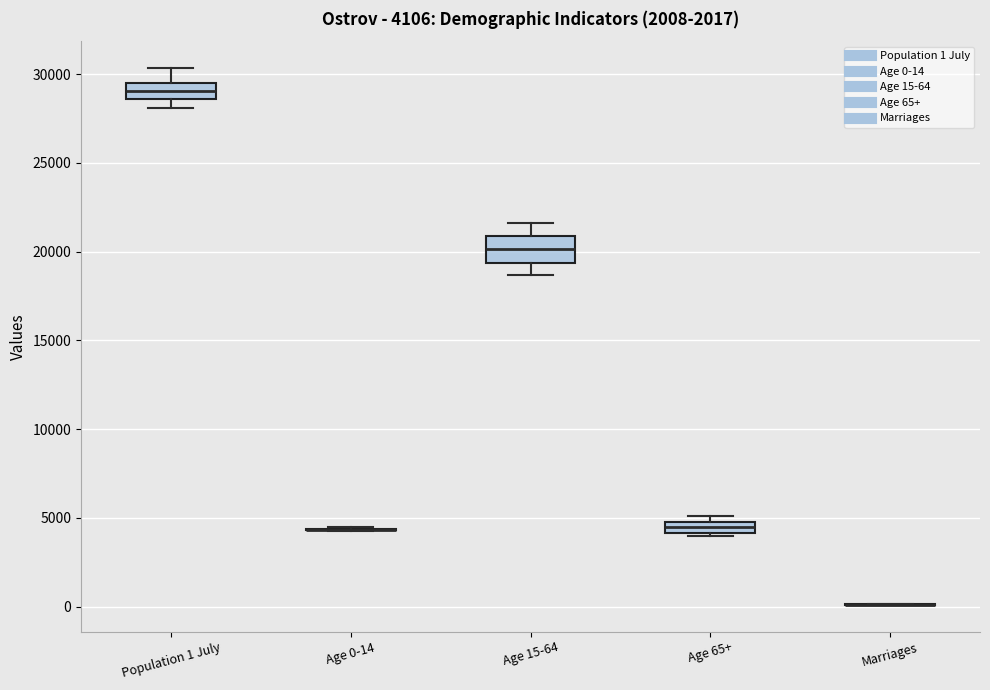

Which box is the tallest, from its lower edge to its upper edge?

Age 15-64